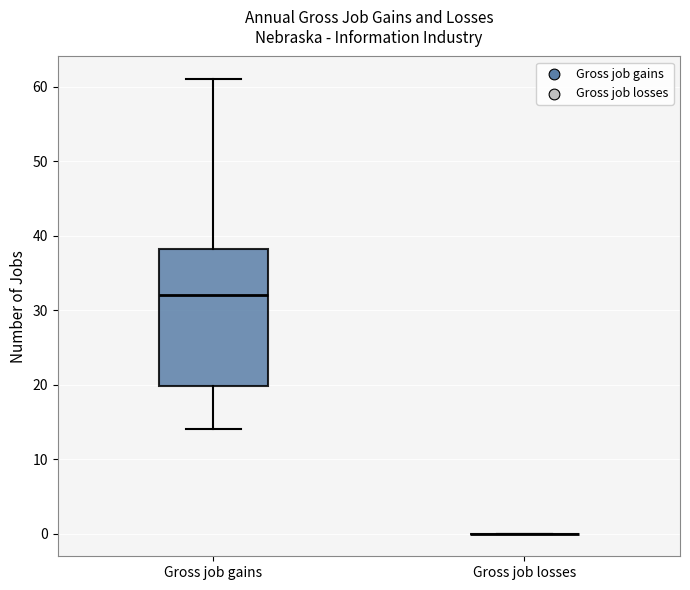

Reading left to right, read every box against the y-axis: the position of its median line, the range the box covers, and the ends of its whiskers. The values are not printed on the chart, so give them approximately, as read against the axis.

Gross job gains: median 32, box 20 to 38, whiskers 14 to 61
Gross job losses: box collapsed to a line at 0, whiskers 0 to 0